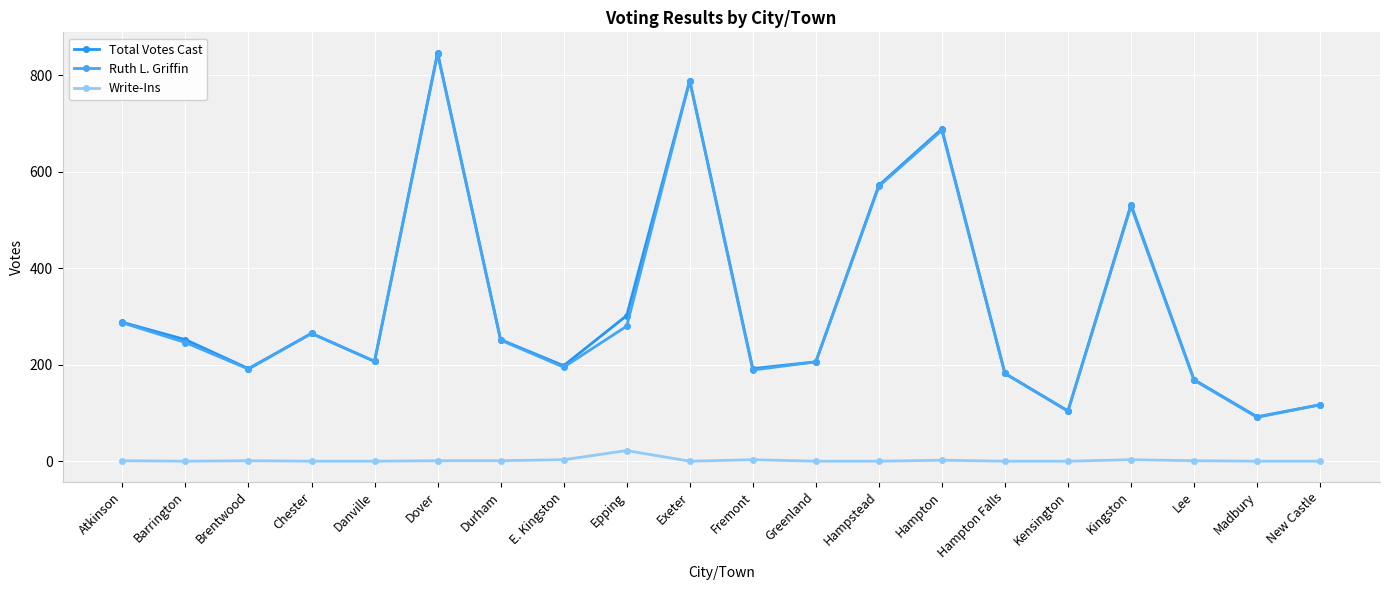

How many distinct data groups are displayed?

3